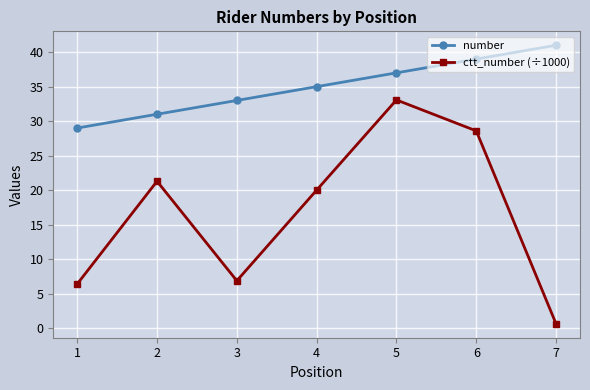

What are all the series names shown in the legend?

number, ctt_number (÷1000)